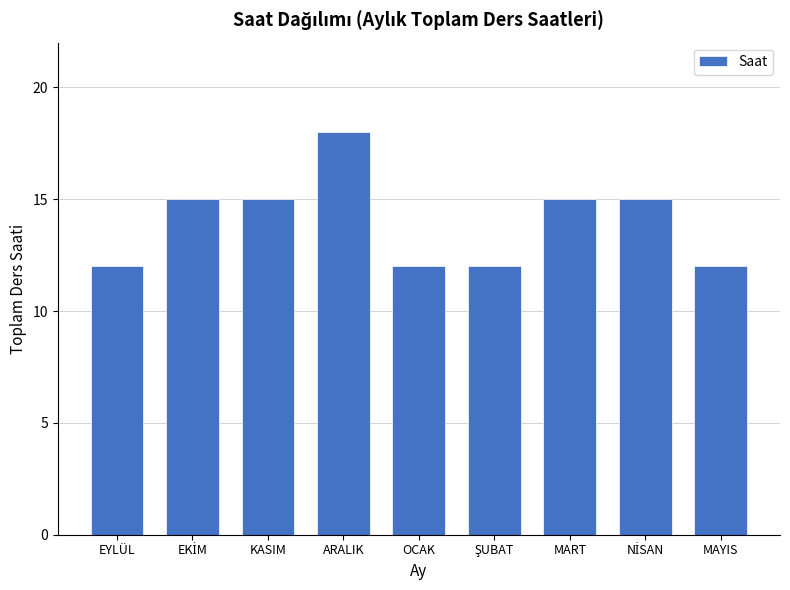

Reading left to right, list all the values displayed in this chart.

12	15	15	18	12	12	15	15	12